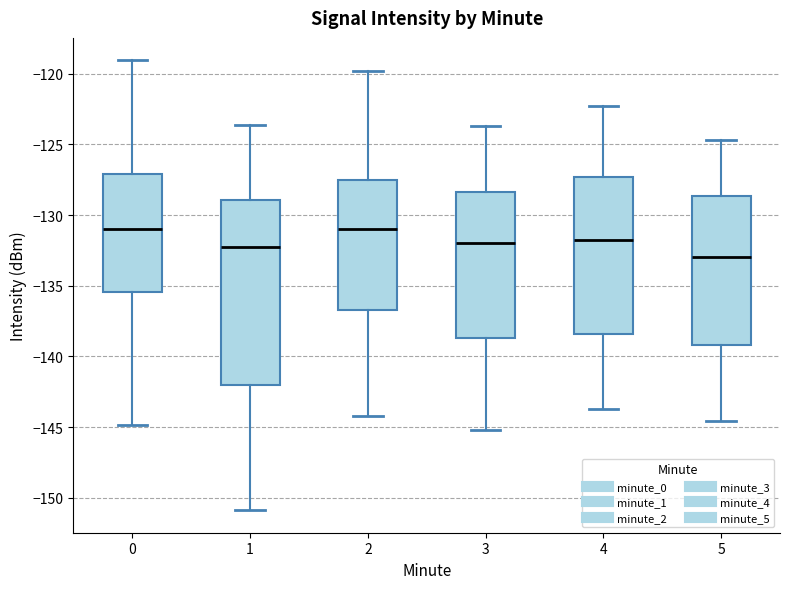

Reading left to right, transcribe this box plot: for each box, give where its median line is, the range the box spans, and where its two whiskers end, as read against the y-axis. The values are not printed on the chart, so give them approximately, as read against the axis.

0: median -131.0, box -135.5 to -127.0, whiskers -145.0 to -119.0
1: median -132.0, box -142.0 to -129.0, whiskers -151.0 to -123.5
2: median -131.0, box -136.5 to -127.5, whiskers -144.0 to -120.0
3: median -132.0, box -138.5 to -128.5, whiskers -145.0 to -123.5
4: median -131.5, box -138.5 to -127.5, whiskers -143.5 to -122.5
5: median -133.0, box -139.0 to -128.5, whiskers -144.5 to -124.5